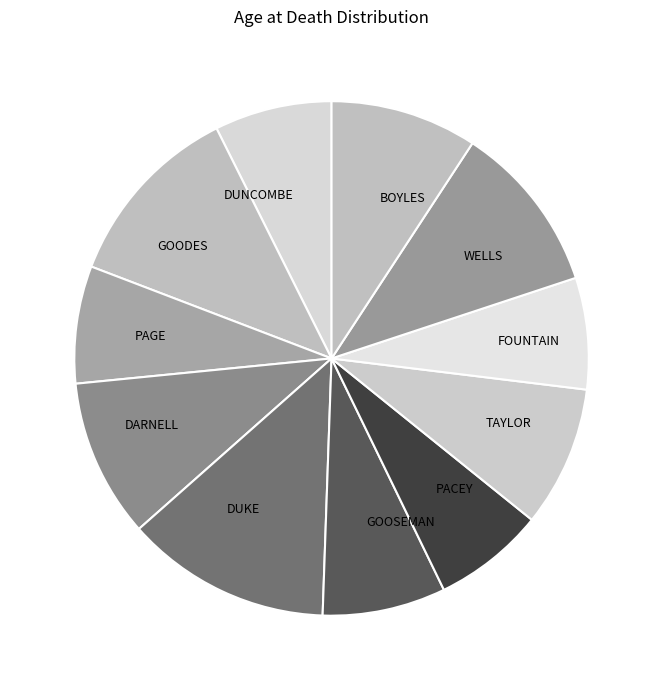

Is there any slice that represents more than half of the pie?

No